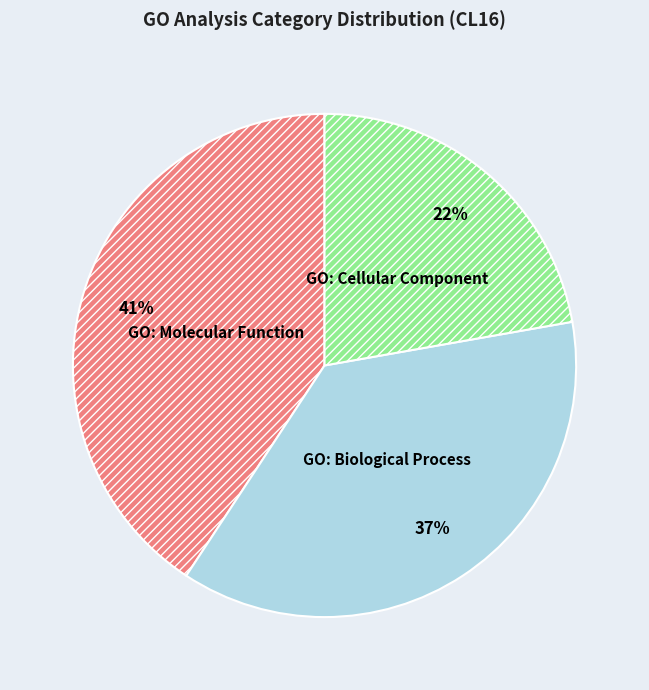

What is the smallest slice in the pie chart?

GO: Cellular Component